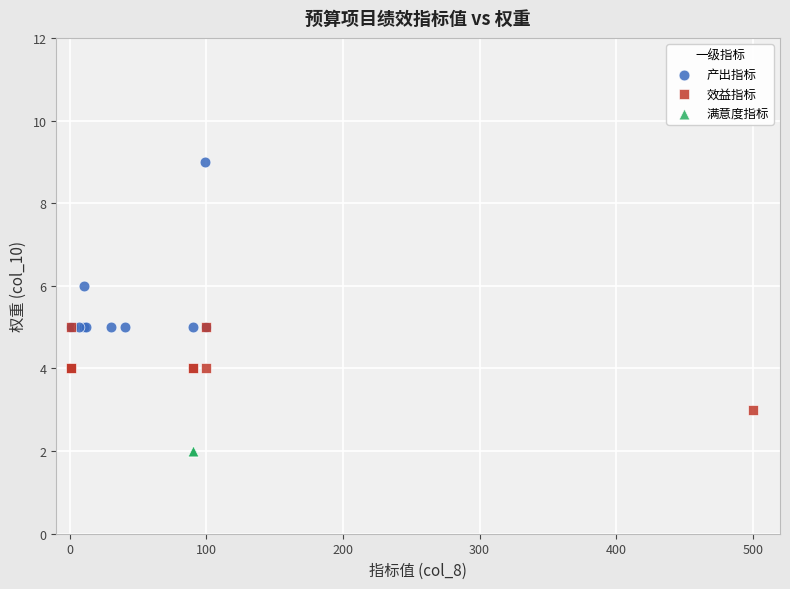

Which series contains the lowest Y value?

满意度指标